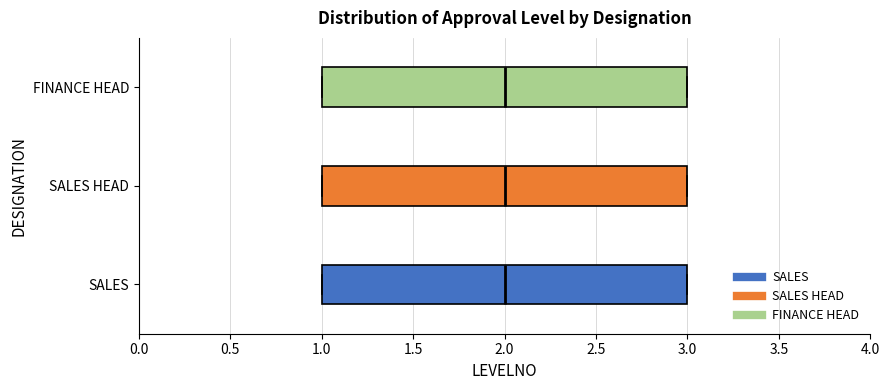

Reading bottom to top, read every box against the x-axis: the position of its median line, the range the box covers, and the ends of its whiskers. The values are not printed on the chart, so give them approximately, as read against the axis.

SALES: median 2, box 1 to 3, whiskers 1 to 3
SALES HEAD: median 2, box 1 to 3, whiskers 1 to 3
FINANCE HEAD: median 2, box 1 to 3, whiskers 1 to 3